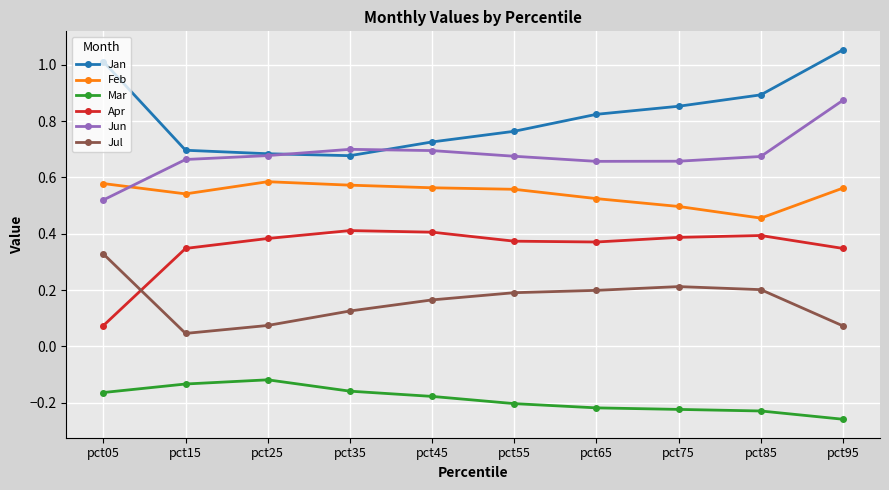

Which series changed the most between pct55 and pct85?

Jan